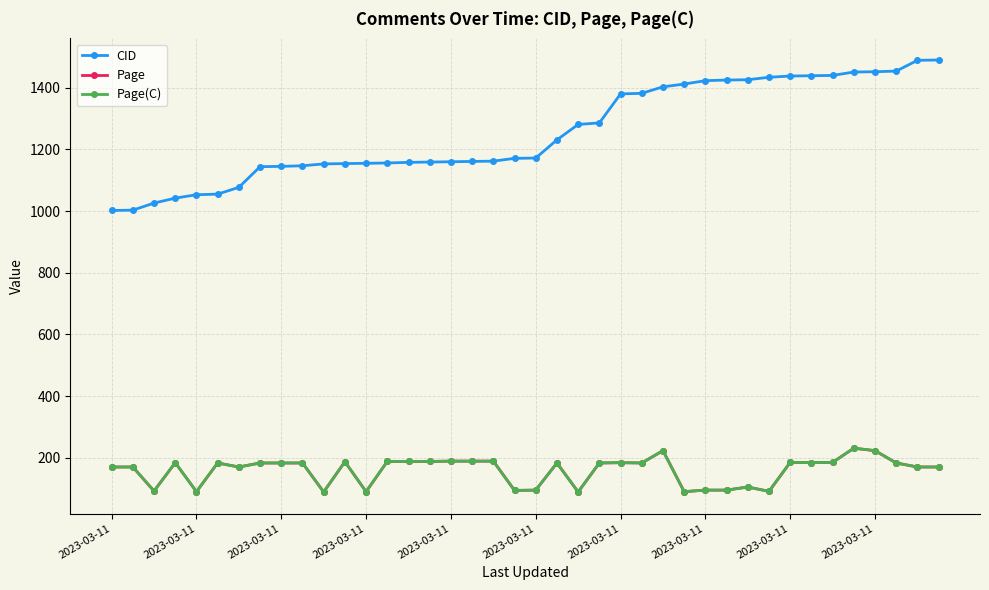

At how many categories does at least one series exceed 658?

40